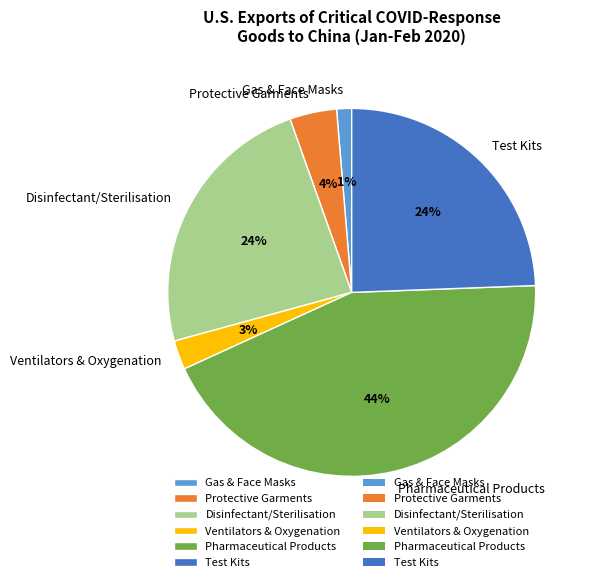

Which slice is the smallest?

Gas & Face Masks